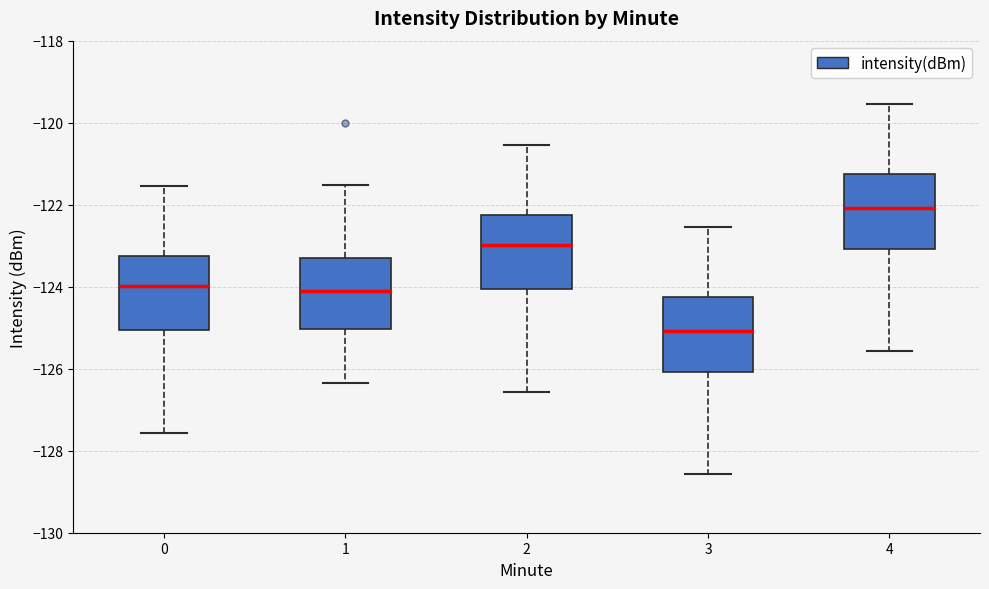

Reading left to right, read every box against the y-axis: the position of its median line, the range the box covers, and the ends of its whiskers. The values are not printed on the chart, so give them approximately, as read against the axis.

0: median -124.0, box -125.0 to -123.2, whiskers -127.6 to -121.6
1: median -124.2, box -125.0 to -123.4, whiskers -126.4 to -121.6
2: median -123.0, box -124.0 to -122.2, whiskers -126.6 to -120.6
3: median -125.0, box -126.0 to -124.2, whiskers -128.6 to -122.6
4: median -122.0, box -123.0 to -121.2, whiskers -125.6 to -119.6